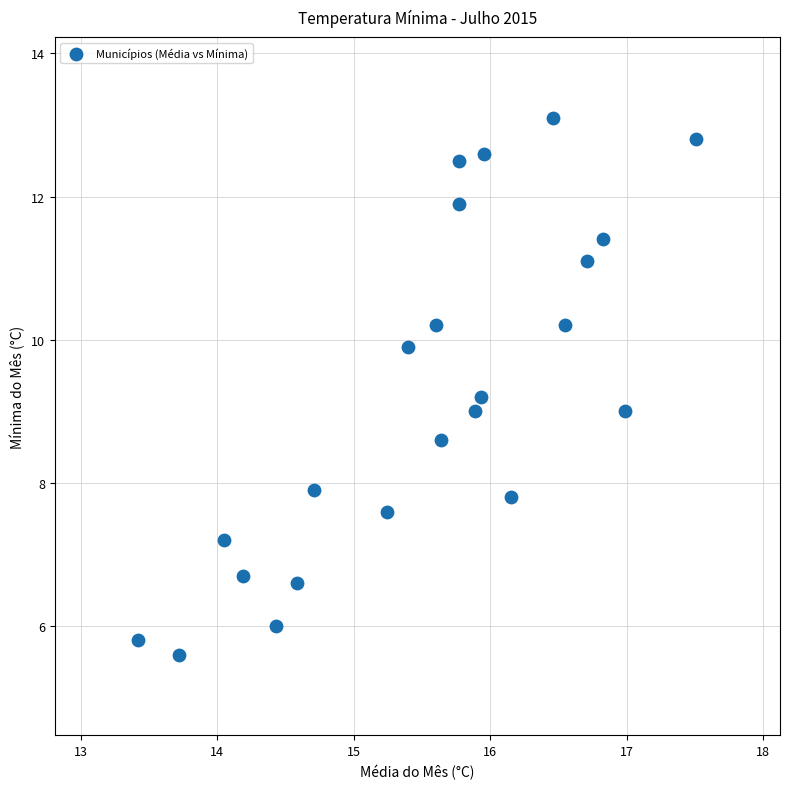

What is the range of X values (max minus min)?

4.1